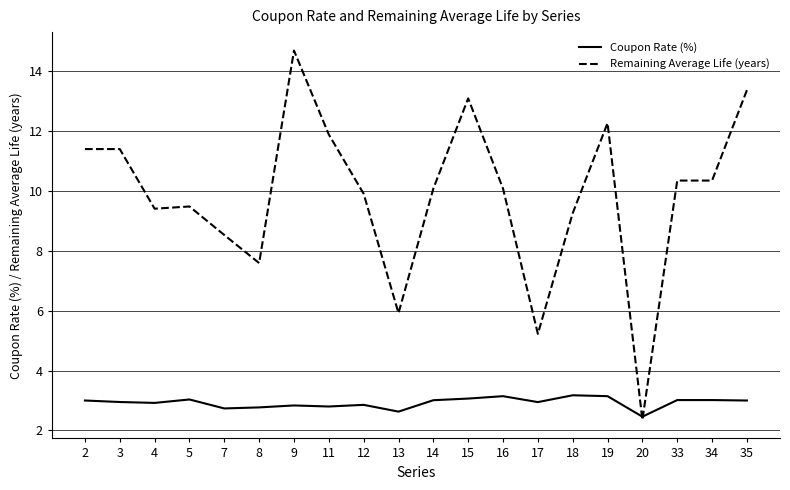

Which category has the highest value across all series?

9